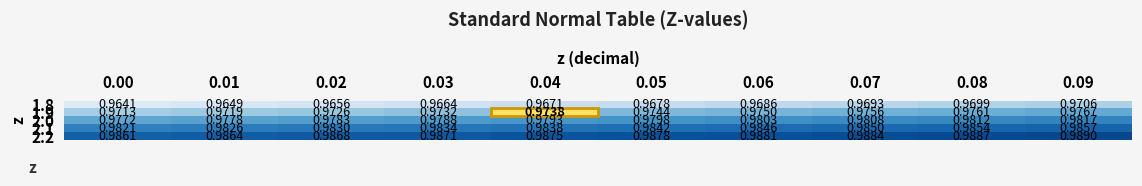

Which series has the widest spread of values?

1.8